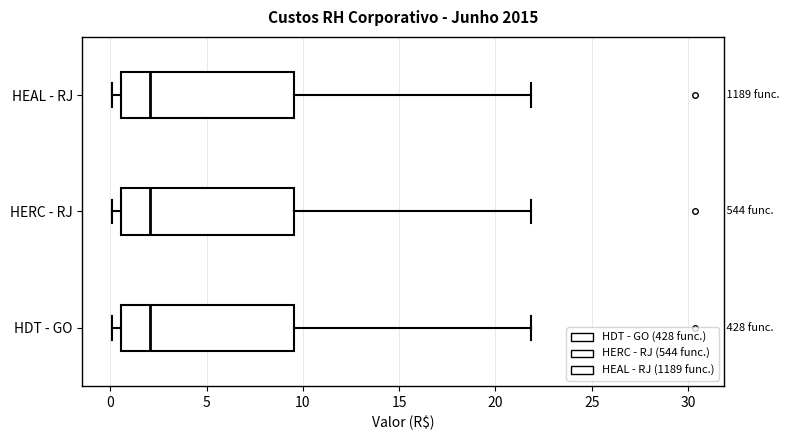

Reading bottom to top, read every box against the x-axis: the position of its median line, the range the box covers, and the ends of its whiskers. The values are not printed on the chart, so give them approximately, as read against the axis.

HDT - GO: median 2.0, box 0.5 to 9.5, whiskers 0.0 to 22.0
HERC - RJ: median 2.0, box 0.5 to 9.5, whiskers 0.0 to 22.0
HEAL - RJ: median 2.0, box 0.5 to 9.5, whiskers 0.0 to 22.0